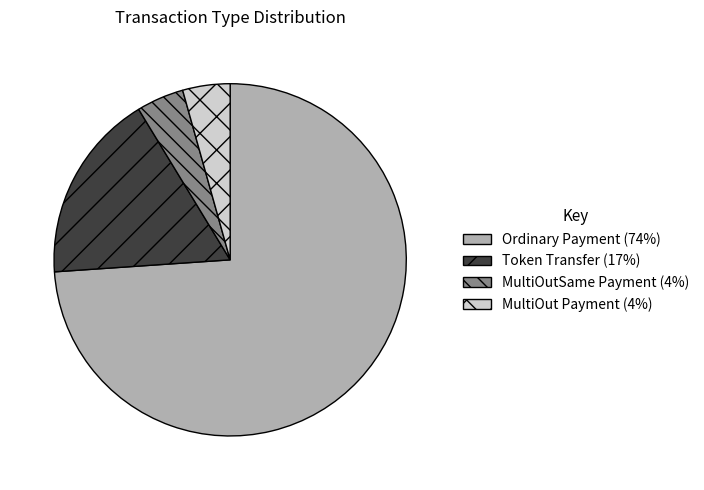

The Ordinary Payment slice represents 65% of the pie. True or false?

False